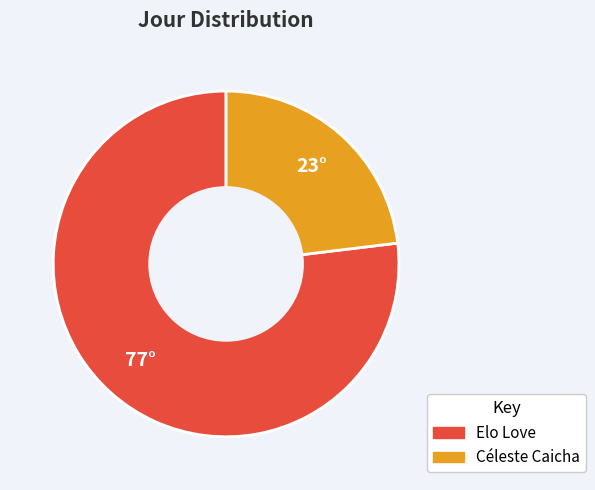

Is it true that Céleste Caicha is 23% of the pie?

True